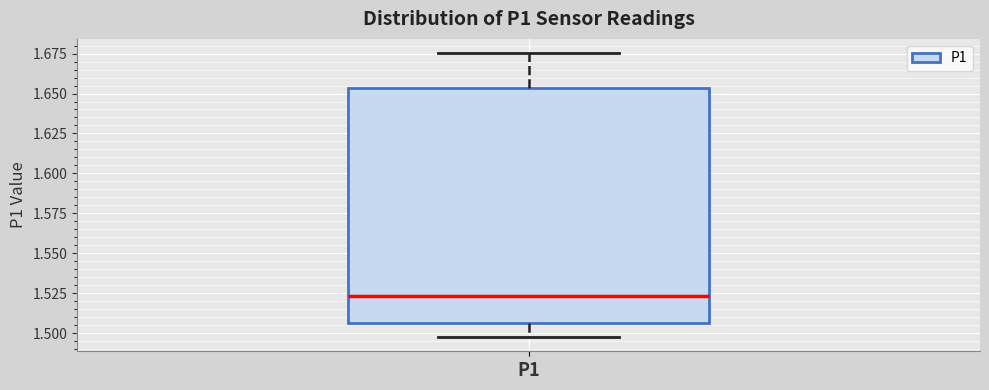

Read this box plot against the y-axis: the position of the median line, the range covered by the box, and the ends of both whiskers. The values are not printed on the chart, so give them approximately, as read against the axis.

median 1.525, box 1.505 to 1.655, whiskers 1.500 to 1.675